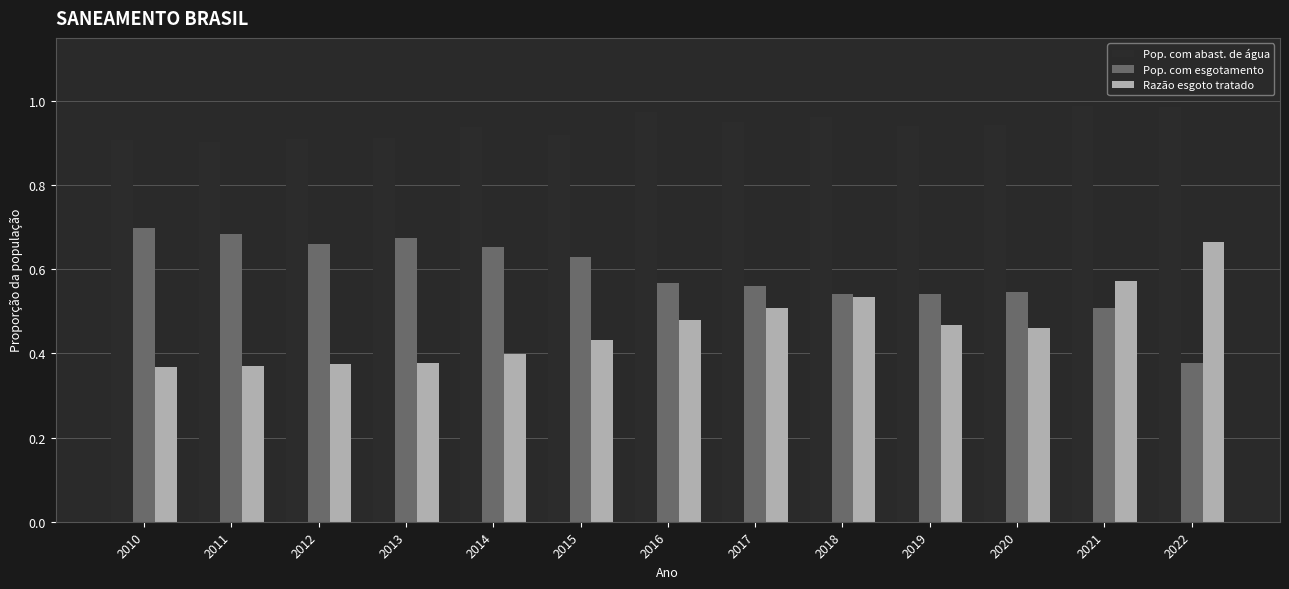

True or false: Pop. com esgotamento has a value of 0.7 at 2011.

True